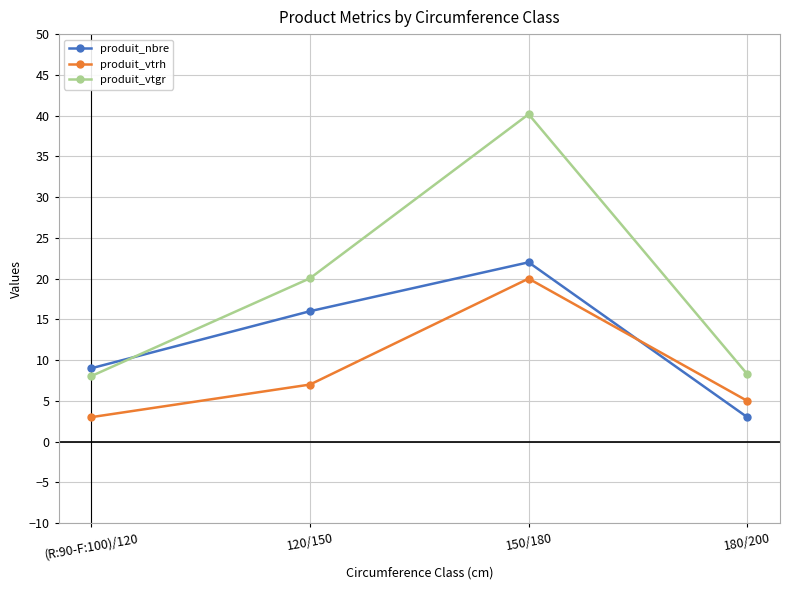

What is the approximate value of produit_nbre at (R:90-F:100)/120?

9.0